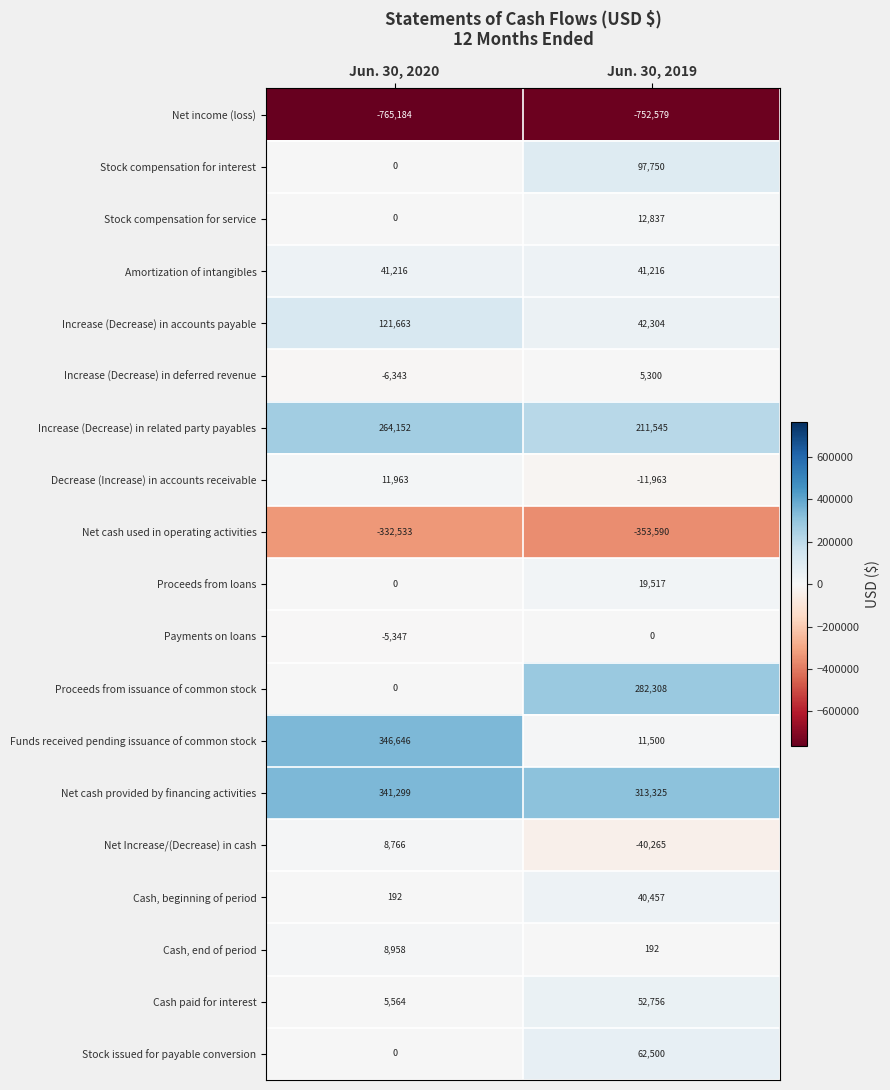

Which series has the largest total across all categories?

Net cash provided by financing activities